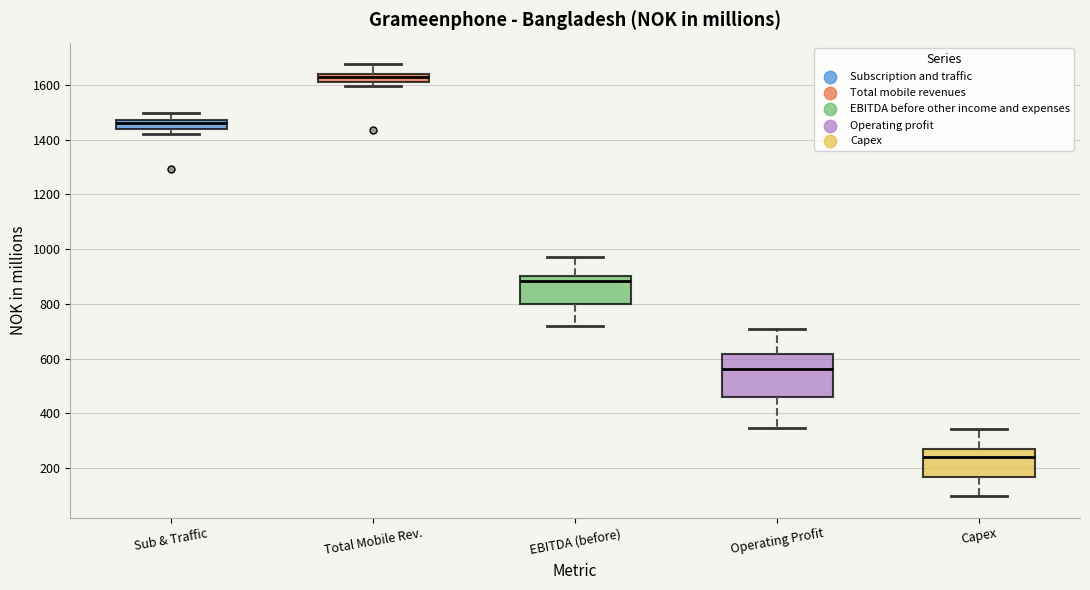

Which box is the tallest, from its lower edge to its upper edge?

Operating Profit